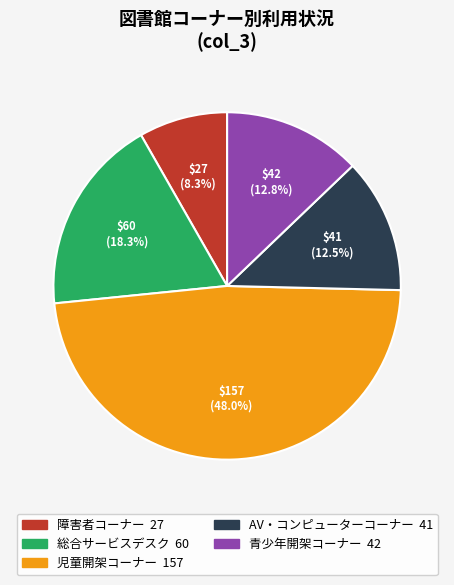

To the nearest percent, what is the difference between the largest and smallest slice percentages?

40%